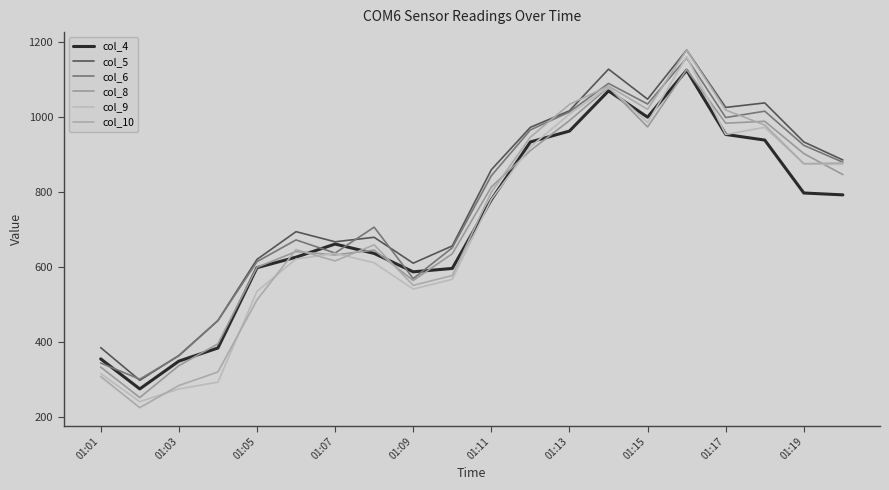

What is the value of the col_10 point at the 2nd from the left?

226